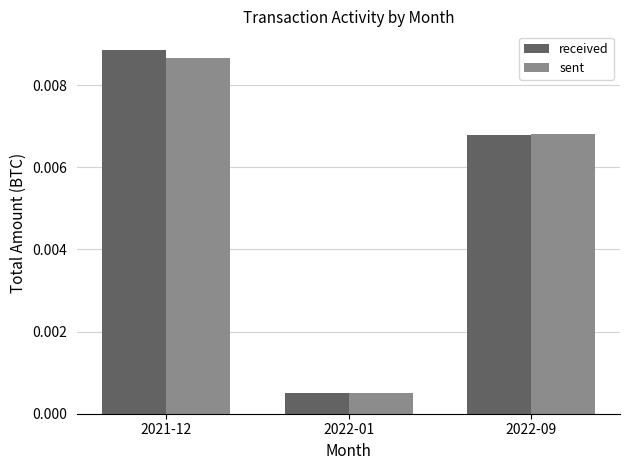

At which label is sent closest to 0?

2022-01